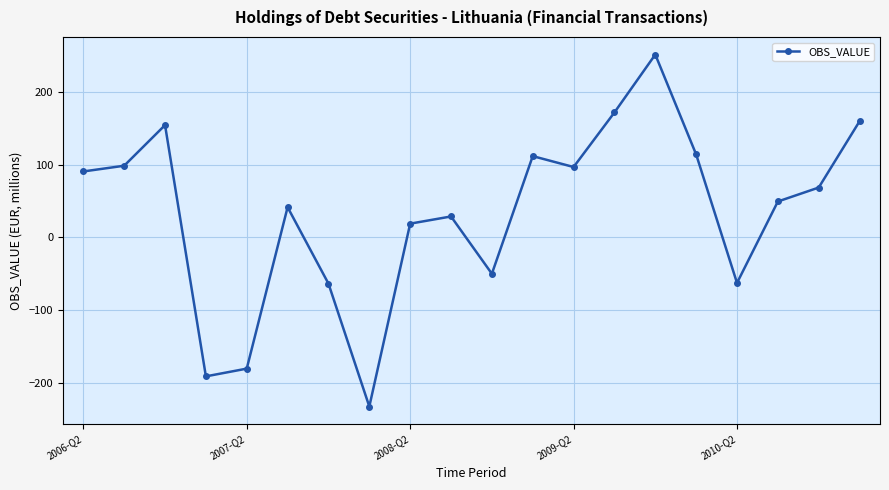

What is the average value?

33.9